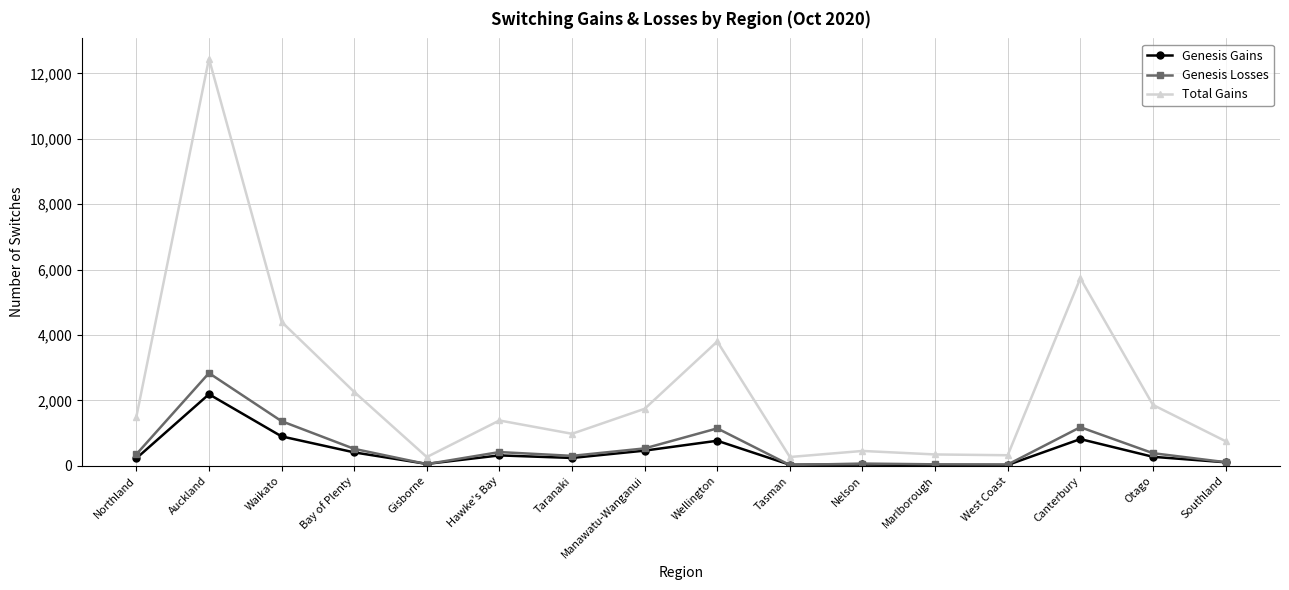

Is the value of Genesis Gains at Manawatu-Wanganui greater than the value of Total Gains at Otago?

No